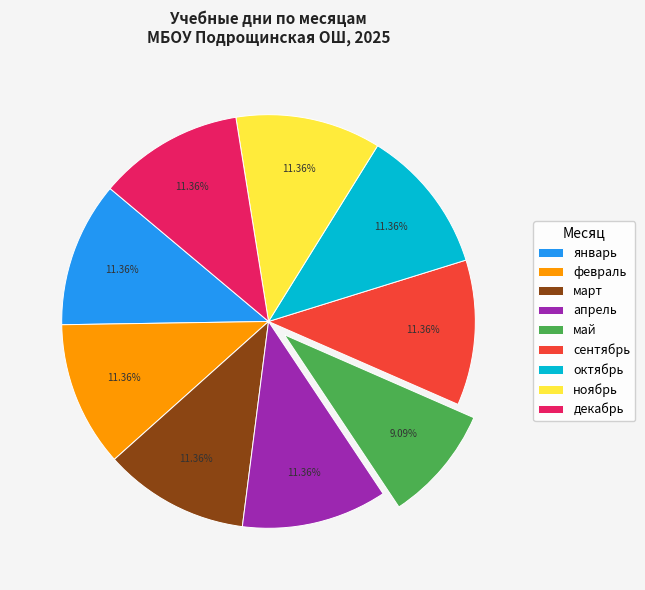

Which slice is the smallest?

май